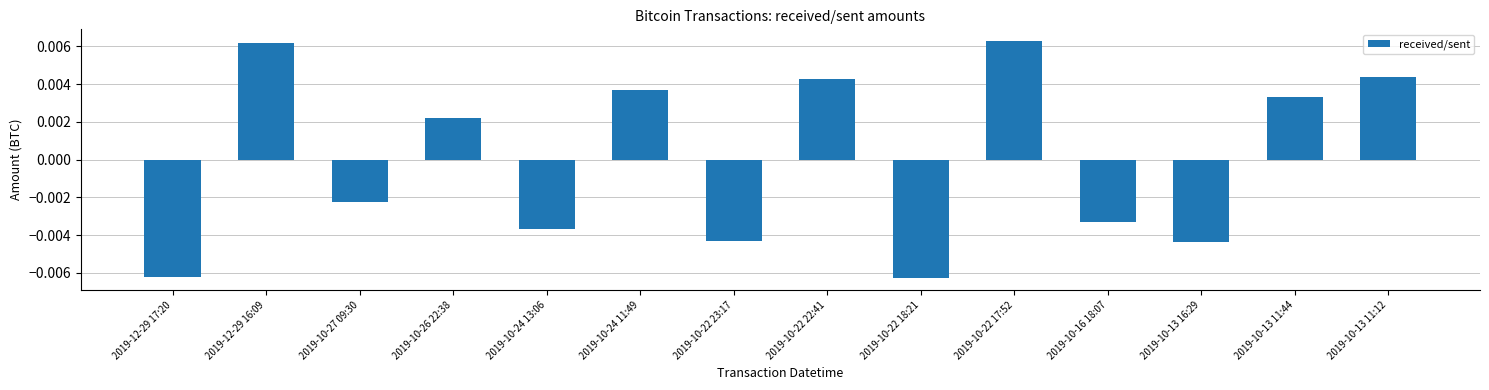

Count the values in the range 0 to 1.

7